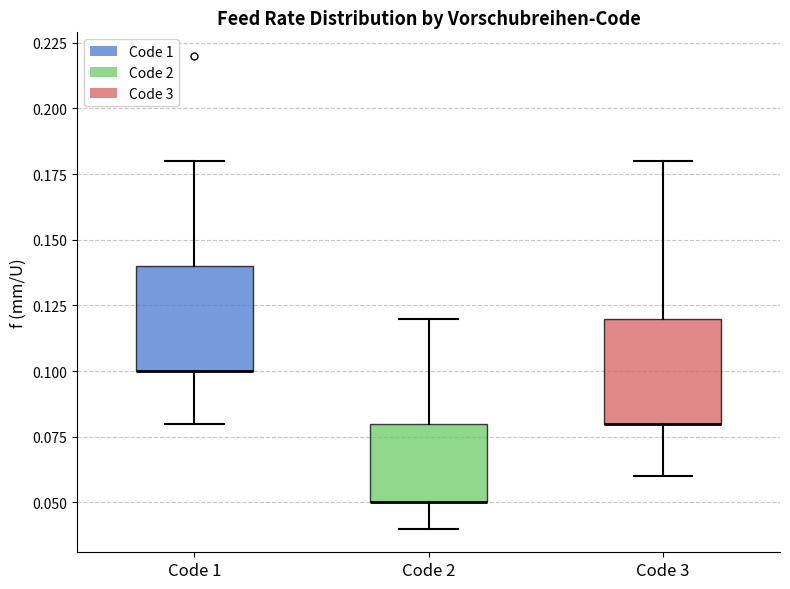

Reading left to right, read every box against the y-axis: the position of its median line, the range the box covers, and the ends of its whiskers. The values are not printed on the chart, so give them approximately, as read against the axis.

Code 1: median 0.10 (drawn on the box's lower edge), box 0.10 to 0.14, whiskers 0.08 to 0.18
Code 2: median 0.05 (drawn on the box's lower edge), box 0.05 to 0.08, whiskers 0.04 to 0.12
Code 3: median 0.08 (drawn on the box's lower edge), box 0.08 to 0.12, whiskers 0.06 to 0.18